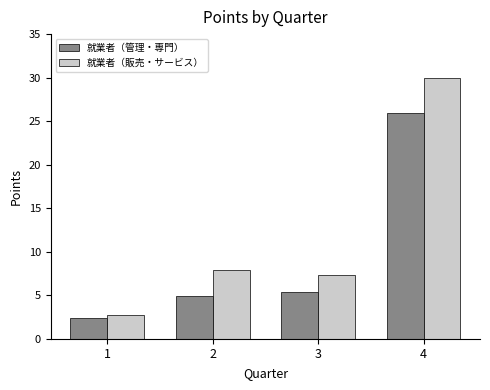

Which series has the largest range (max minus min)?

就業者（販売・サービス）